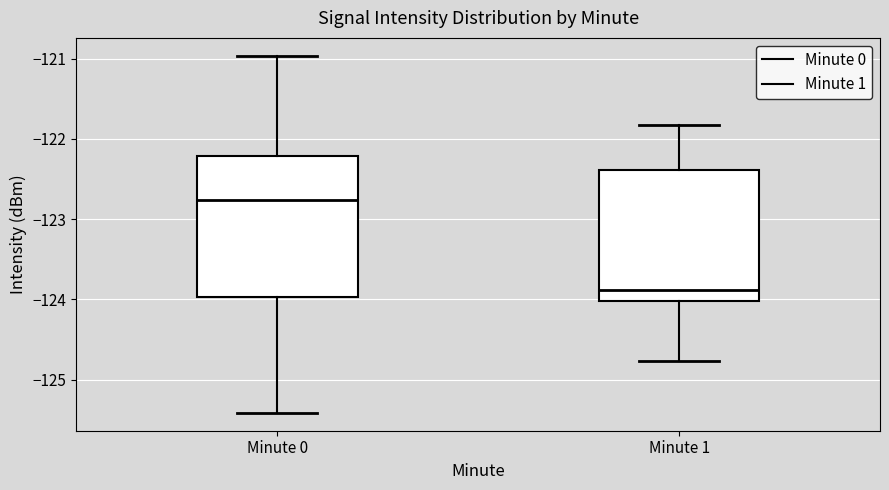

Reading left to right, read every box against the y-axis: the position of its median line, the range the box covers, and the ends of its whiskers. The values are not printed on the chart, so give them approximately, as read against the axis.

Minute 0: median -122.8, box -124.0 to -122.2, whiskers -125.4 to -121.0
Minute 1: median -123.9, box -124.0 to -122.4, whiskers -124.8 to -121.8